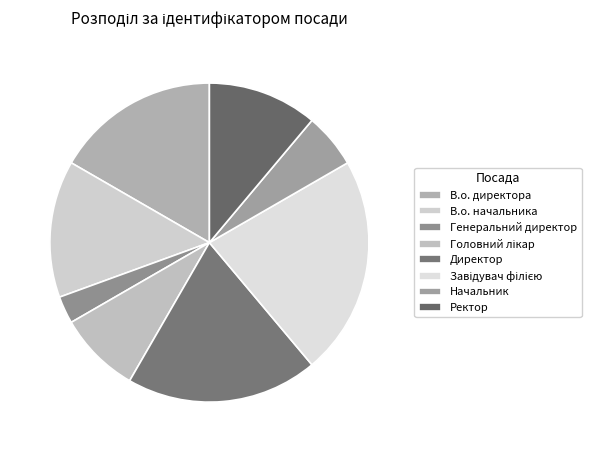

Between Начальник and Завідувач філією, which is larger?

Завідувач філією